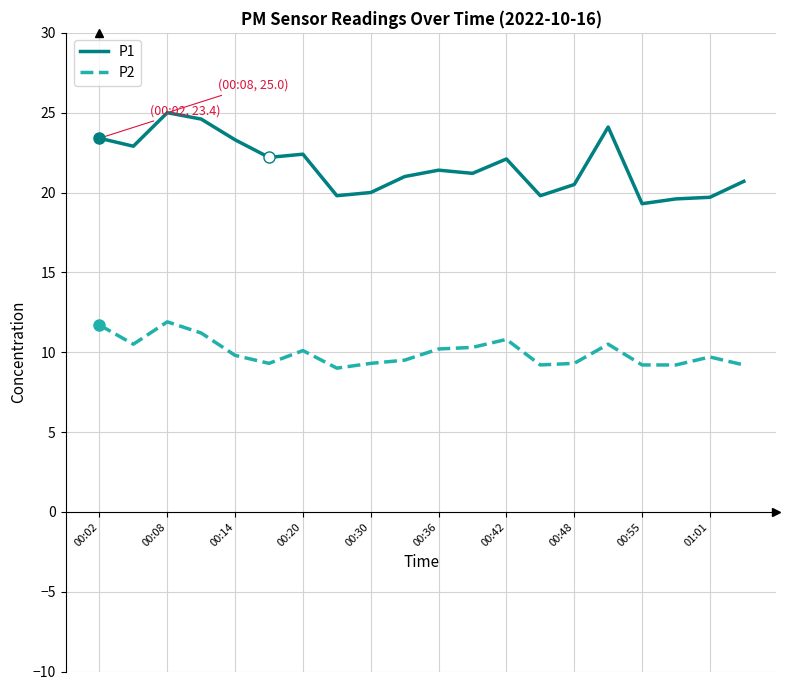

Which series has the largest total across all categories?

P1